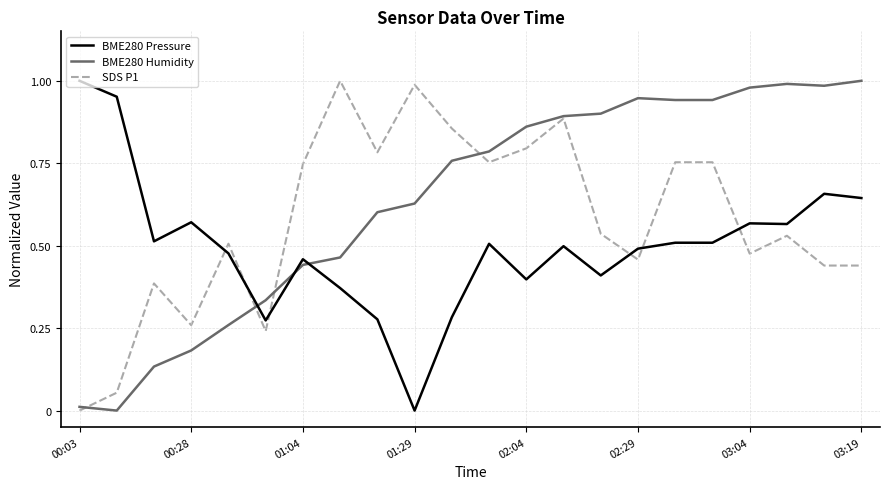

True or false: BME280 Pressure and BME280 Humidity cross at least once.

True